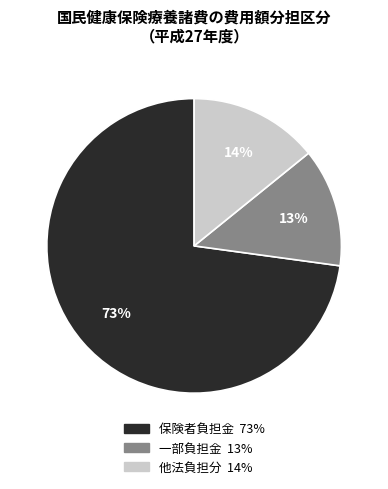

To the nearest percent, what is the difference between the largest and smallest slice percentages?

60%